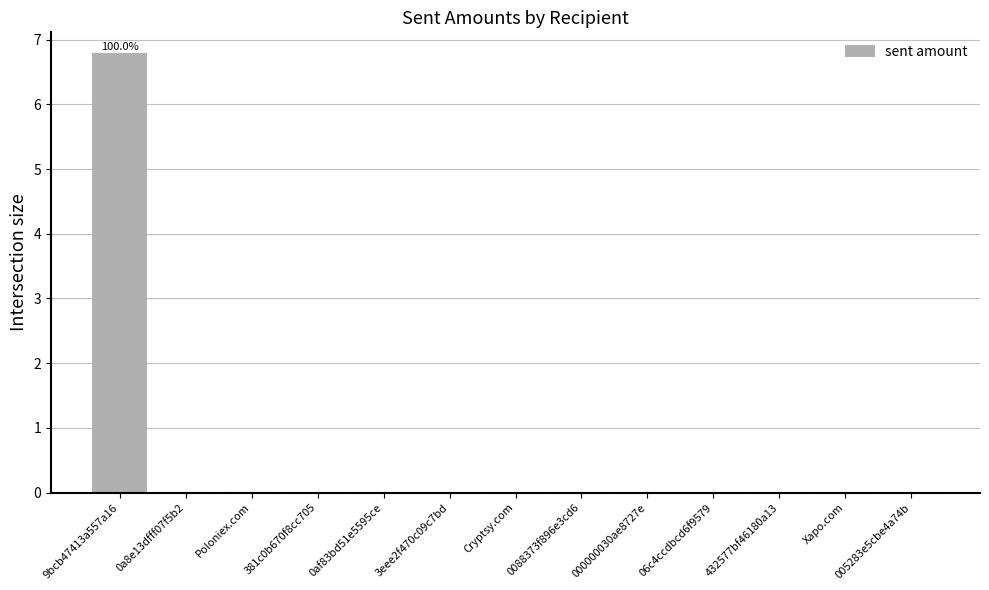

Are the bars horizontal?

No